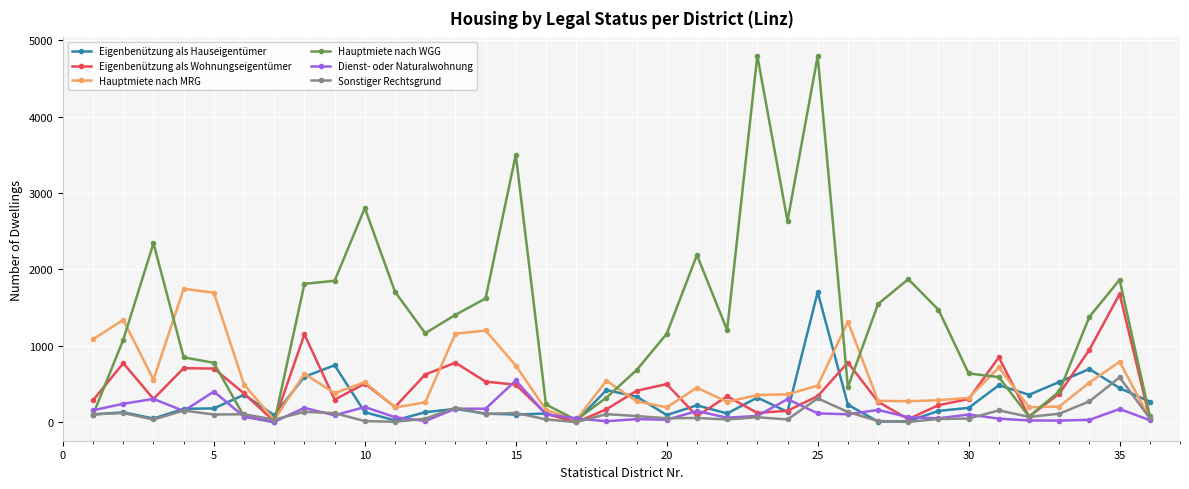

In Eigenbenützung als Hauseigentümer, how many points are lower than both neighbors (excluding endpoints)?

10